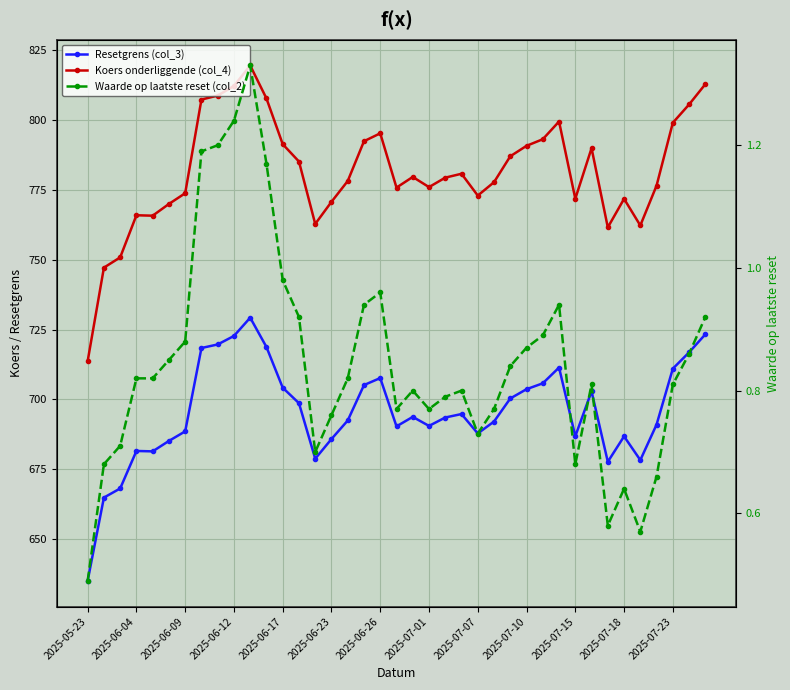

Which category has the lowest value in the Waarde op laatste reset (col_2) series?

2025-05-23